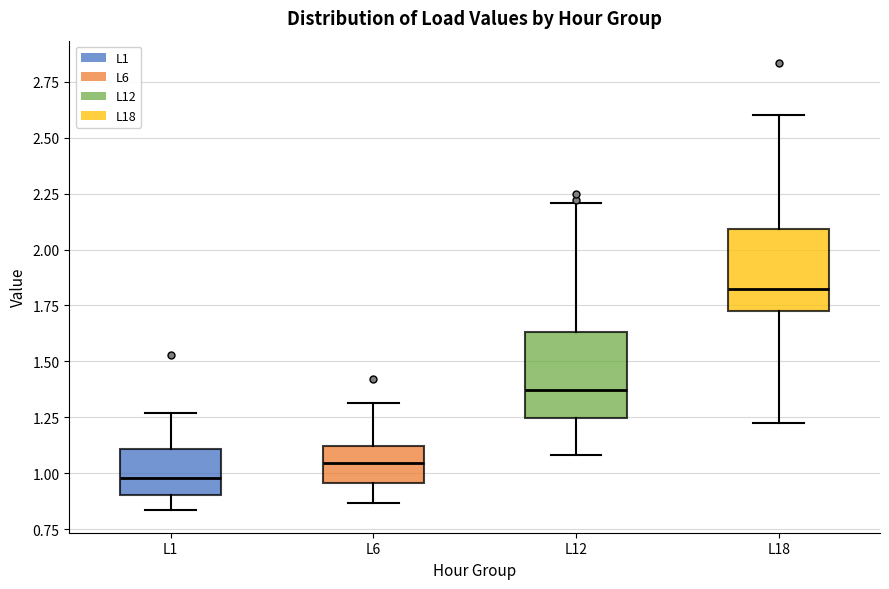

Reading left to right, transcribe this box plot: for each box, give where its median line is, the range the box spans, and where its two whiskers end, as read against the y-axis. The values are not printed on the chart, so give them approximately, as read against the axis.

L1: median 1.00, box 0.90 to 1.10, whiskers 0.85 to 1.25
L6: median 1.05, box 0.95 to 1.10, whiskers 0.85 to 1.30
L12: median 1.35, box 1.25 to 1.65, whiskers 1.10 to 2.20
L18: median 1.80, box 1.75 to 2.10, whiskers 1.20 to 2.60